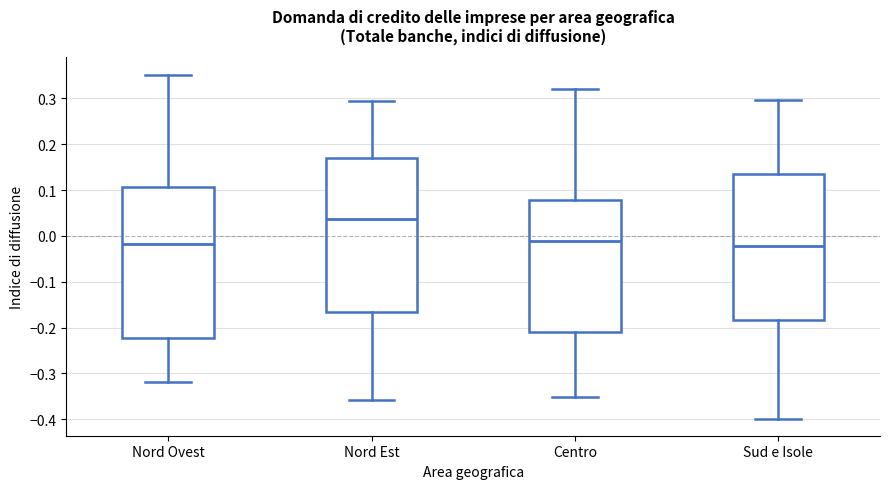

Reading left to right, transcribe this box plot: for each box, give where its median line is, the range the box spans, and where its two whiskers end, as read against the y-axis. The values are not printed on the chart, so give them approximately, as read against the axis.

Nord Ovest: median -0.02, box -0.22 to 0.11, whiskers -0.32 to 0.35
Nord Est: median 0.04, box -0.17 to 0.17, whiskers -0.36 to 0.29
Centro: median -0.01, box -0.21 to 0.08, whiskers -0.35 to 0.32
Sud e Isole: median -0.02, box -0.18 to 0.14, whiskers -0.40 to 0.30